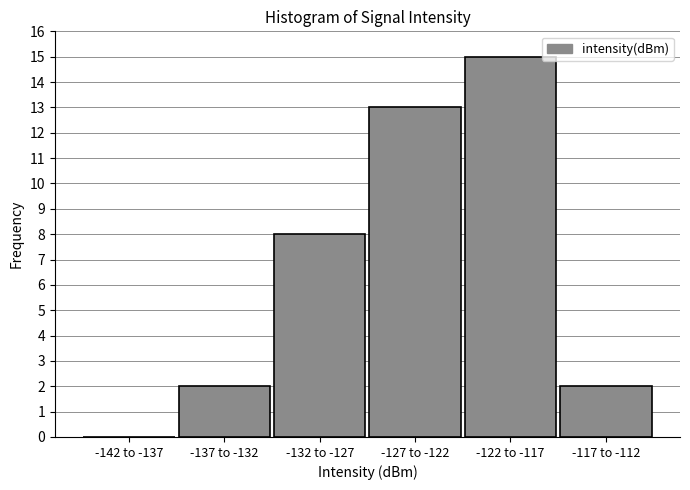

Reading right to left, extract all data points from this chart.

-117 to -112=2	-122 to -117=15	-127 to -122=13	-132 to -127=8	-137 to -132=2	-142 to -137=0